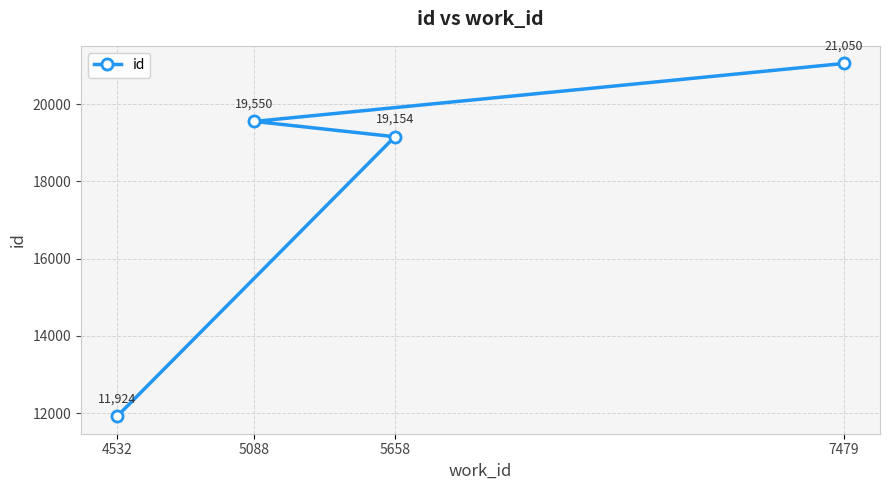

Reading right to left, list all the values displayed in this chart.

7479=21050	5658=19154	5088=19550	4532=11924